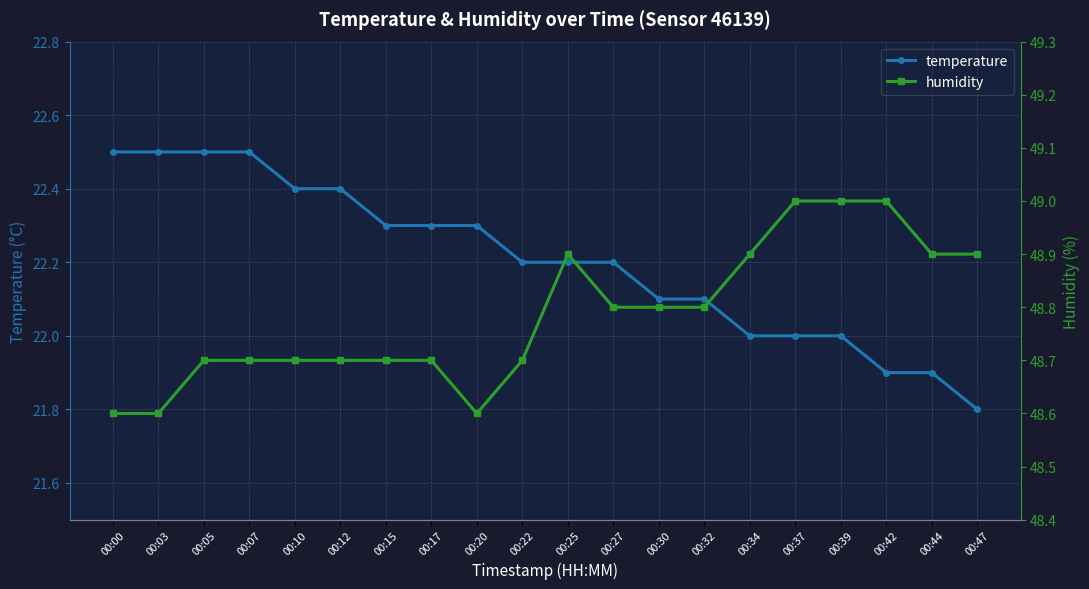

True or false: humidity and temperature cross at least once.

False